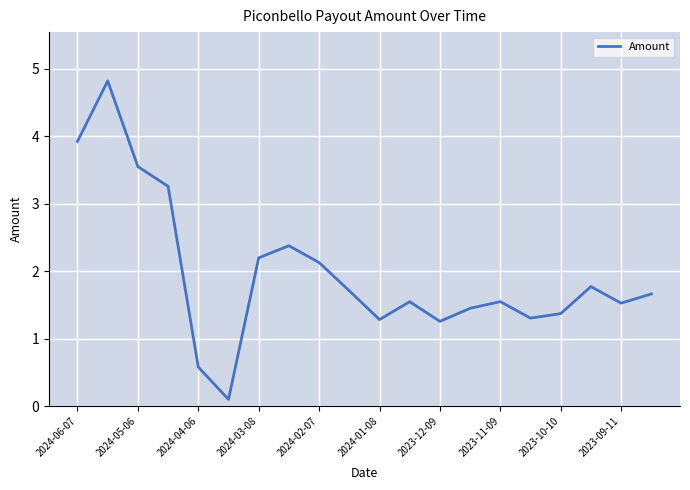

True or false: there are more than 1 points higher than both neighbors.

True